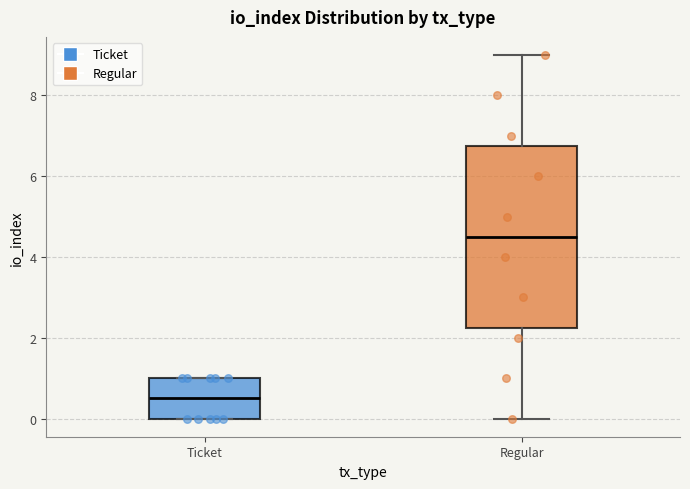

Reading left to right, transcribe this box plot: for each box, give where its median line is, the range the box spans, and where its two whiskers end, as read against the y-axis. The values are not printed on the chart, so give them approximately, as read against the axis.

Ticket: median 0.6, box 0.0 to 1.0, whiskers 0.0 to 1.0
Regular: median 4.6, box 2.2 to 6.8, whiskers 0.0 to 9.0